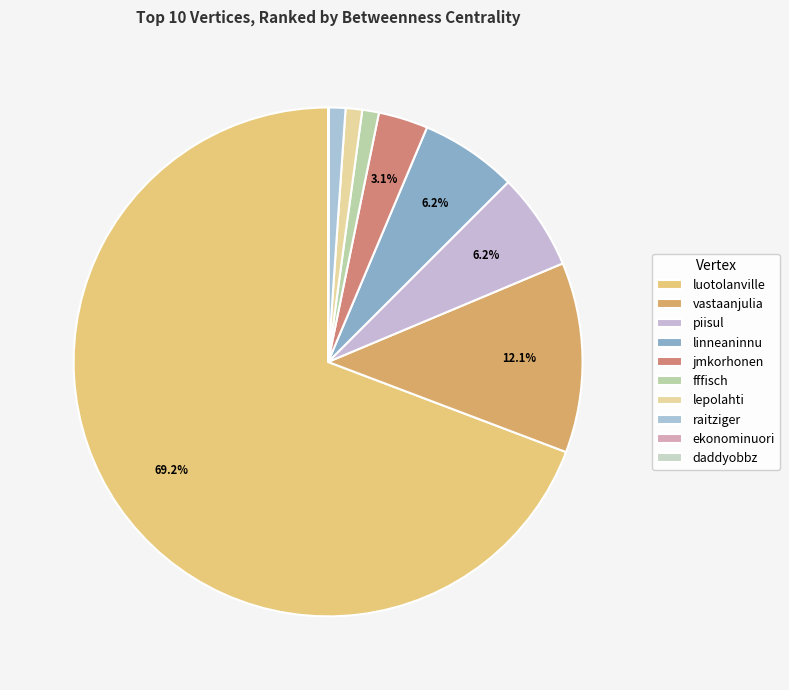

The fffisch slice represents 11% of the pie. True or false?

False